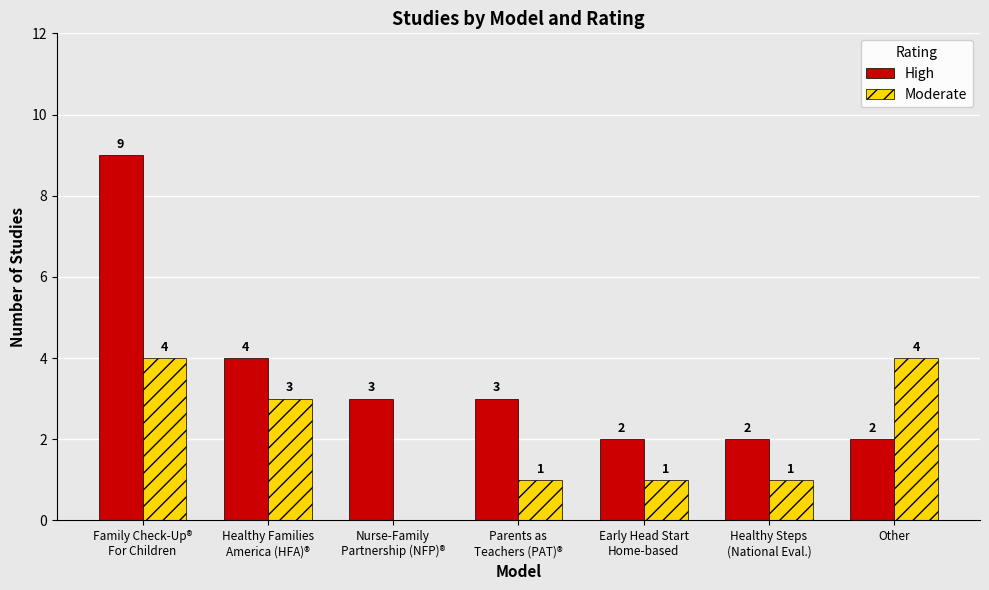

What is the highest value of the High series?

9